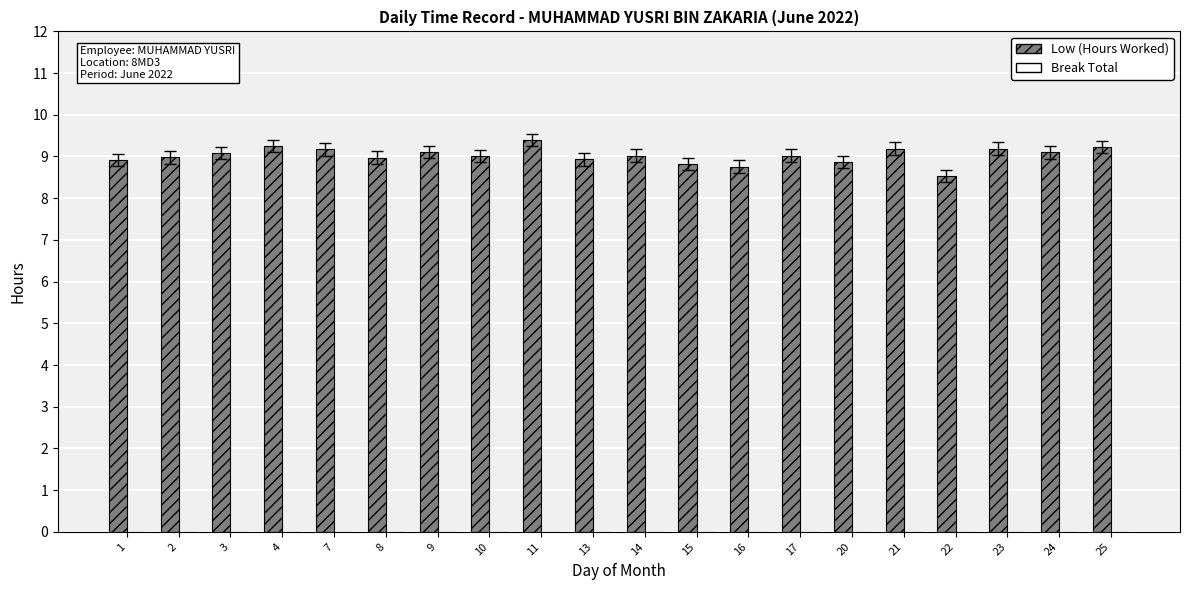

What is the value of the 17th bar from the left?

8.5